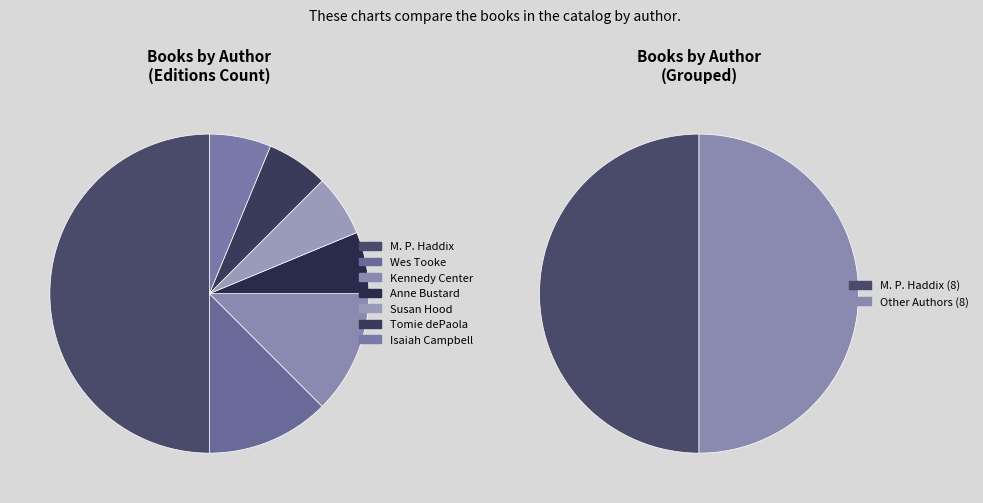

Count the number of slices in the pie.

7